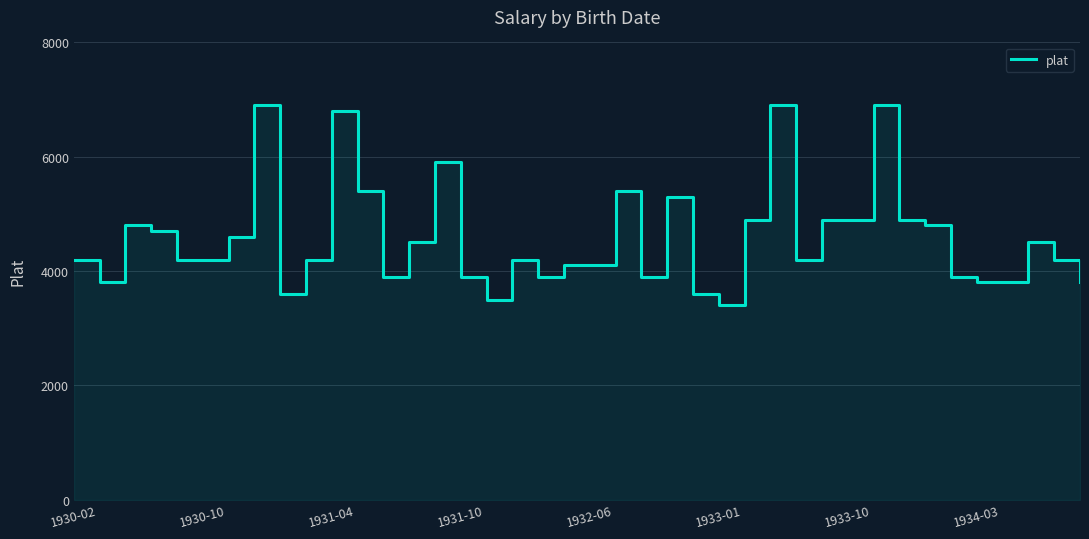

How many values exceed 4200?

18